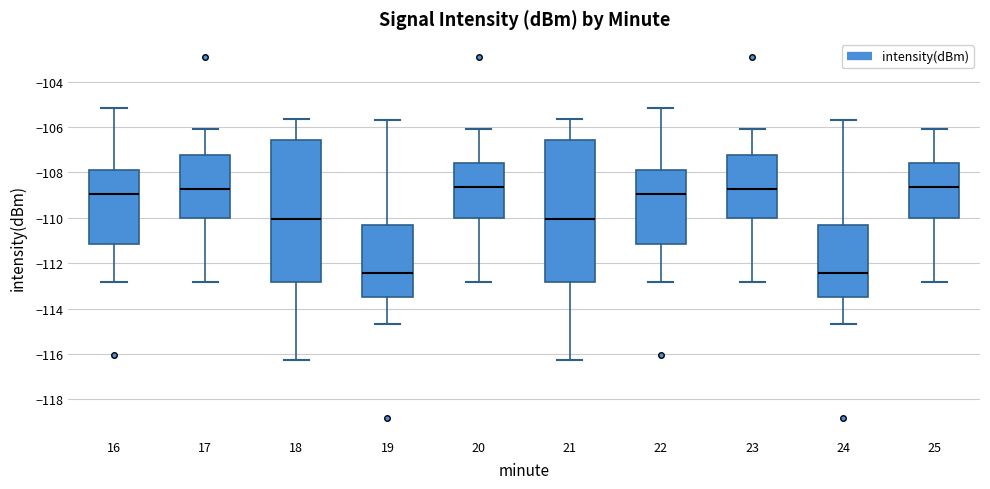

Reading left to right, read every box against the y-axis: the position of its median line, the range the box covers, and the ends of its whiskers. The values are not printed on the chart, so give them approximately, as read against the axis.

16: median -109.0, box -111.2 to -107.8, whiskers -112.8 to -105.2
17: median -108.8, box -110.0 to -107.2, whiskers -112.8 to -106.0
18: median -110.0, box -112.8 to -106.6, whiskers -116.2 to -105.6
19: median -112.4, box -113.4 to -110.4, whiskers -114.6 to -105.6
20: median -108.6, box -110.0 to -107.6, whiskers -112.8 to -106.0
21: median -110.0, box -112.8 to -106.6, whiskers -116.2 to -105.6
22: median -109.0, box -111.2 to -107.8, whiskers -112.8 to -105.2
23: median -108.8, box -110.0 to -107.2, whiskers -112.8 to -106.0
24: median -112.4, box -113.4 to -110.4, whiskers -114.6 to -105.6
25: median -108.6, box -110.0 to -107.6, whiskers -112.8 to -106.0